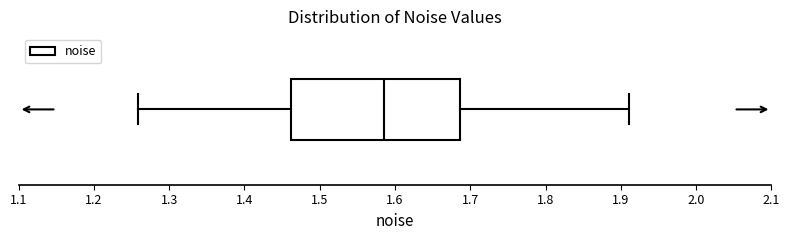

Read this box plot against the x-axis: the position of the median line, the range covered by the box, and the ends of both whiskers. The values are not printed on the chart, so give them approximately, as read against the axis.

median 1.59, box 1.46 to 1.69, whiskers 1.26 to 1.91